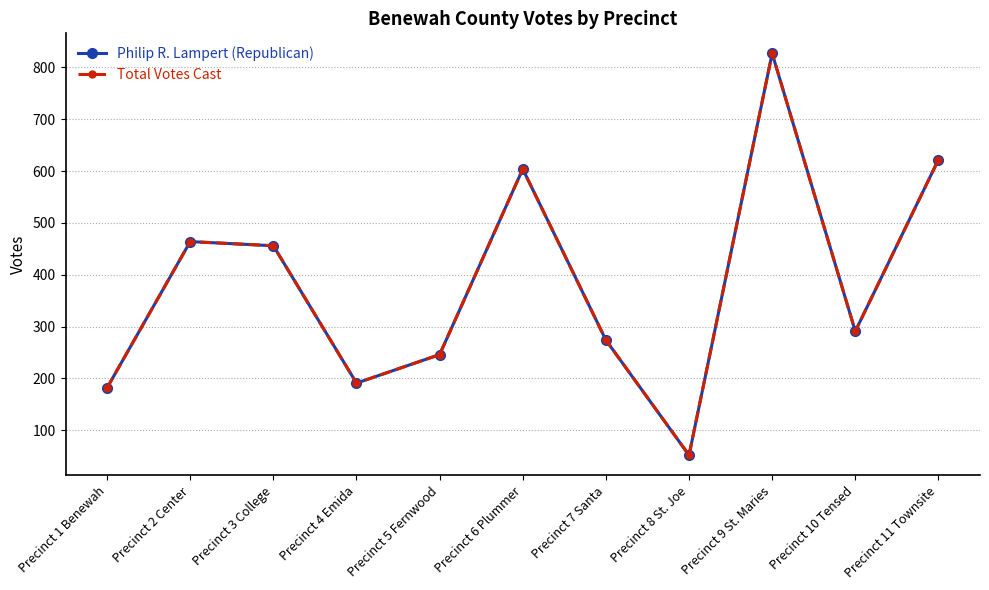

Is it true that Total Votes Cast equals 604 at Precinct 6 Plummer?

True